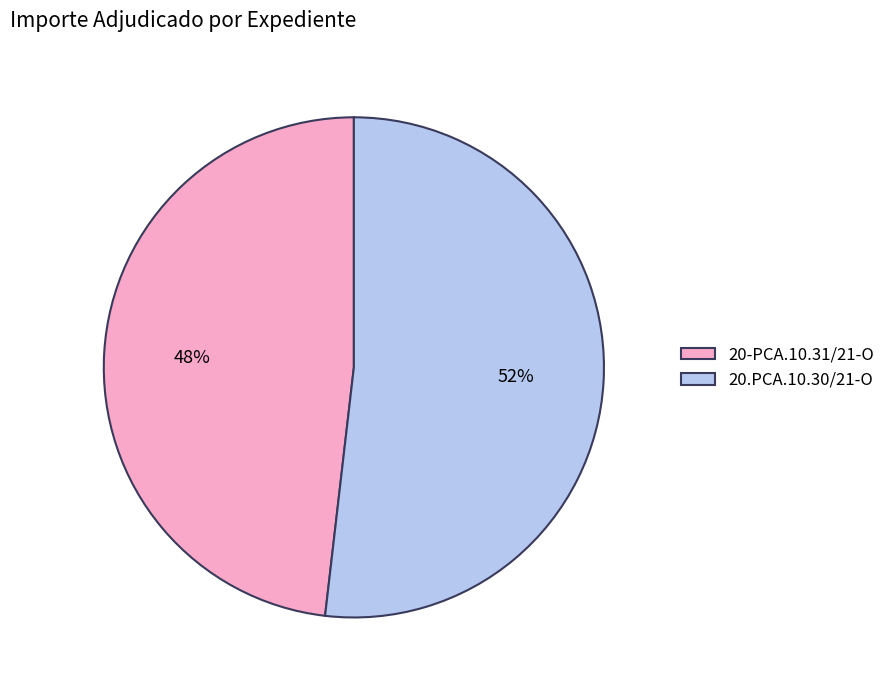

Do 20-PCA.10.31/21-O and 20.PCA.10.30/21-O together represent more than half of the pie?

Yes